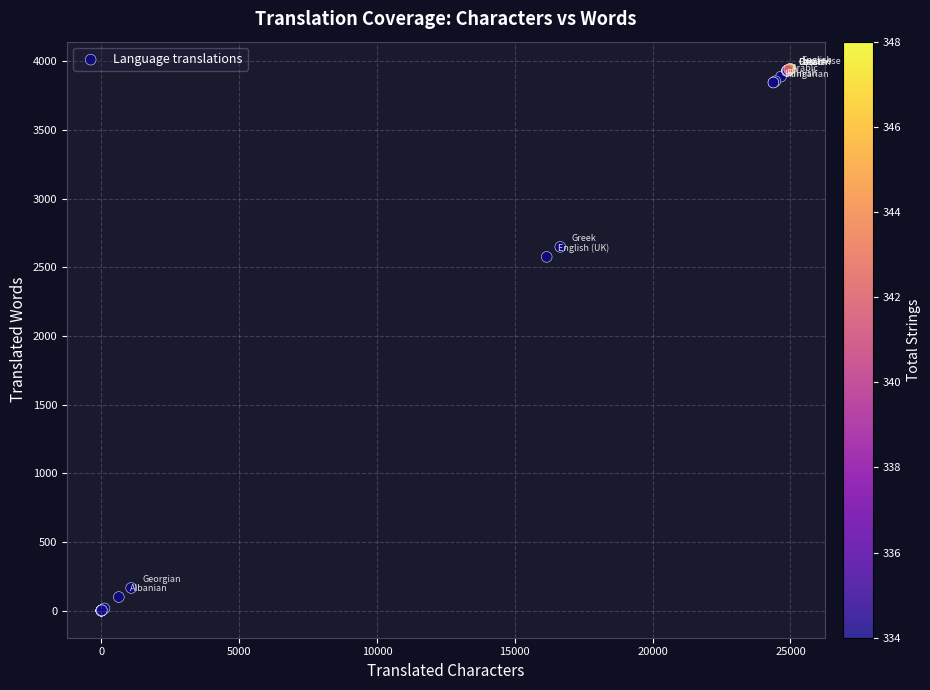

What Y value in the scatter plot is closest to 1973?

2576